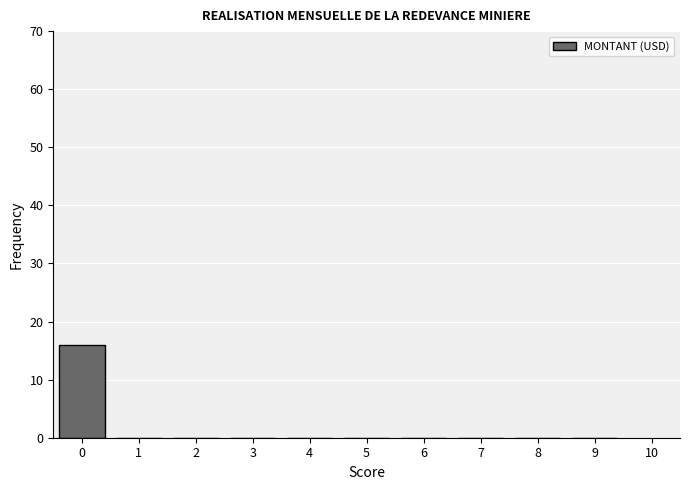

Reading left to right, what are all the values shown in this chart?

0=16	1=0	2=0	3=0	4=0	5=0	6=0	7=0	8=0	9=0